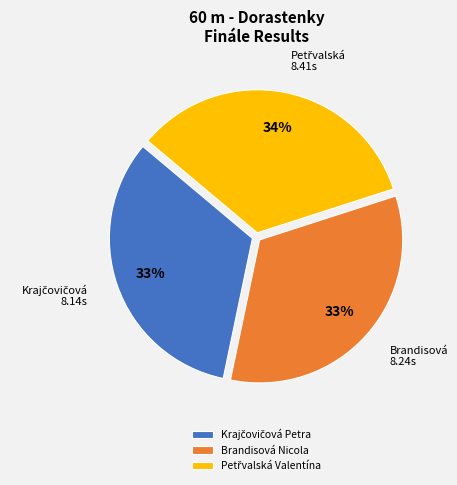

To the nearest percent, what is the difference between the largest and smallest slice percentages?

1%